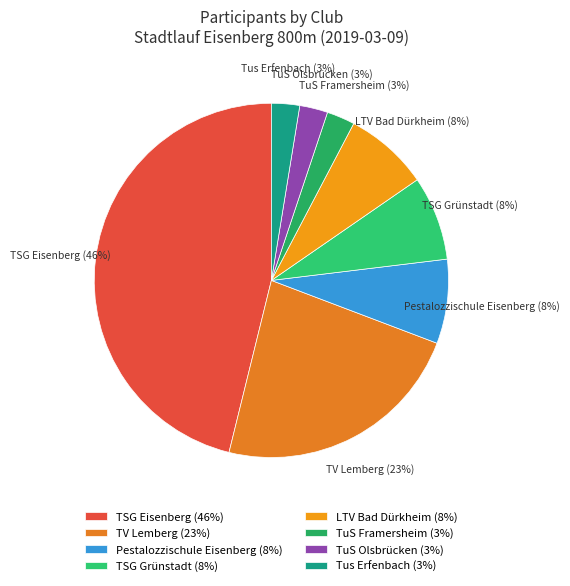

To the nearest percent, what is the average slice percentage?

12%